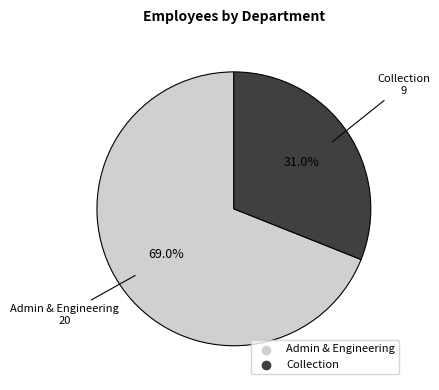

Between Collection and Admin & Engineering, which is larger?

Admin & Engineering